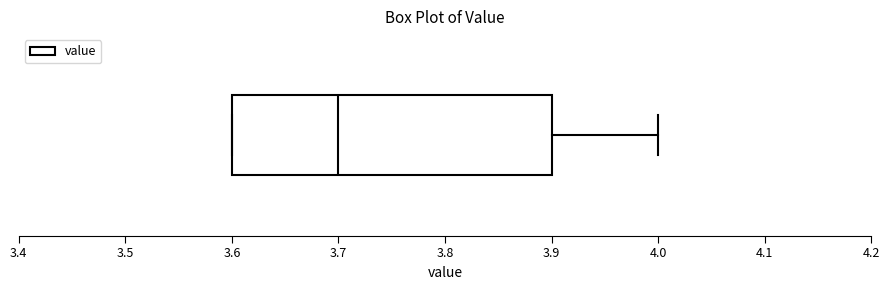

Read this box plot against the x-axis: the position of the median line, the range covered by the box, and the ends of both whiskers. The values are not printed on the chart, so give them approximately, as read against the axis.

median 3.7, box 3.6 to 3.9, whiskers 3.6 to 4.0